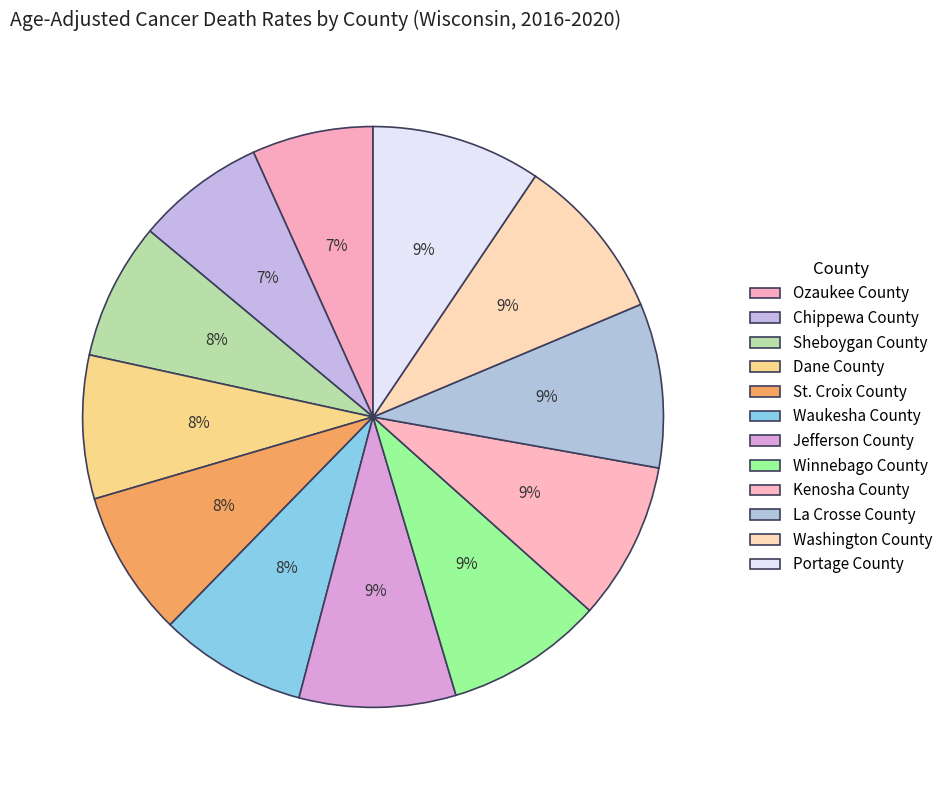

Does any single category account for the majority?

No